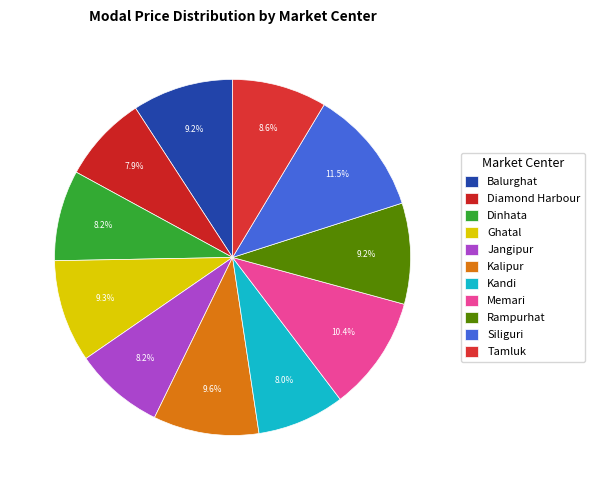

To the nearest percent, what is the combined percentage of Tamluk and Dinhata?

17%